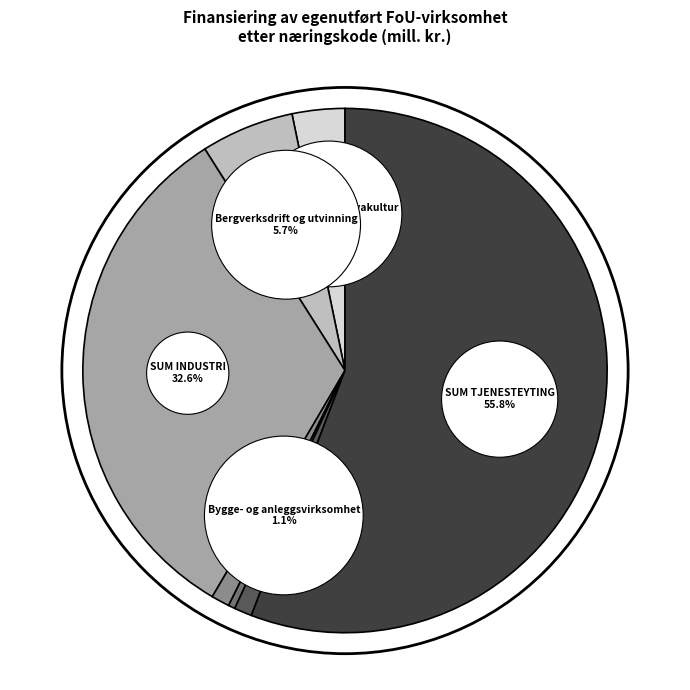

How much of the chart is everything except Bygge- og anleggsvirksomhet?

98.9%